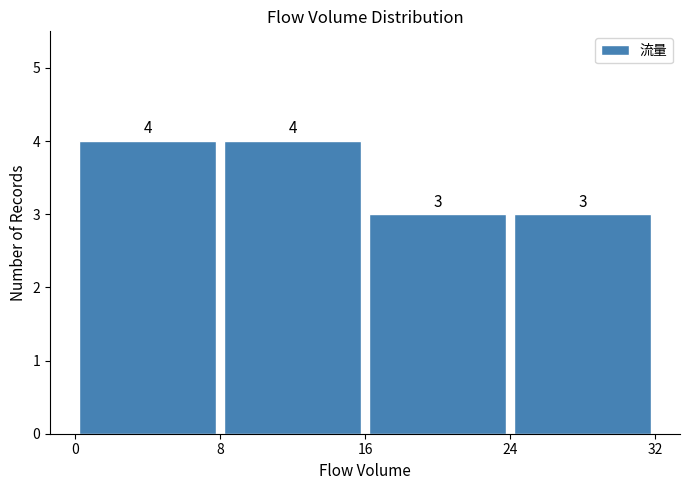

Reading left to right, transcribe this chart: for each bar, give the range it covers on the x-axis and its height.

0 to 8: 4
8 to 16: 4
16 to 24: 3
24 to 32: 3